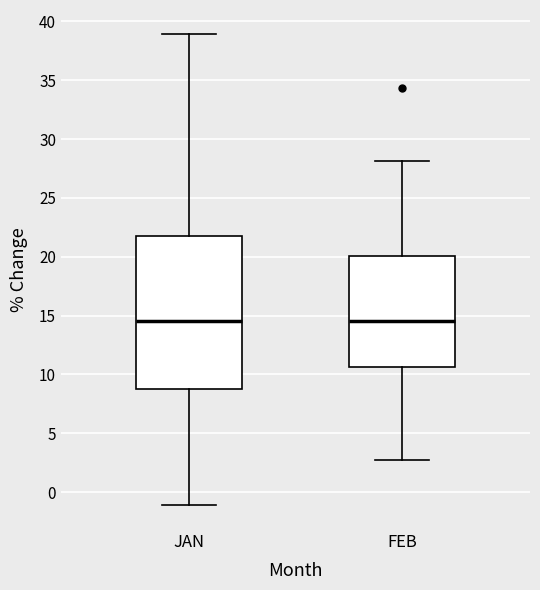

Reading left to right, read every box against the y-axis: the position of its median line, the range the box covers, and the ends of its whiskers. The values are not printed on the chart, so give them approximately, as read against the axis.

JAN: median 14.5, box 9.0 to 22.0, whiskers -1.0 to 39.0
FEB: median 14.5, box 10.5 to 20.0, whiskers 2.5 to 28.0